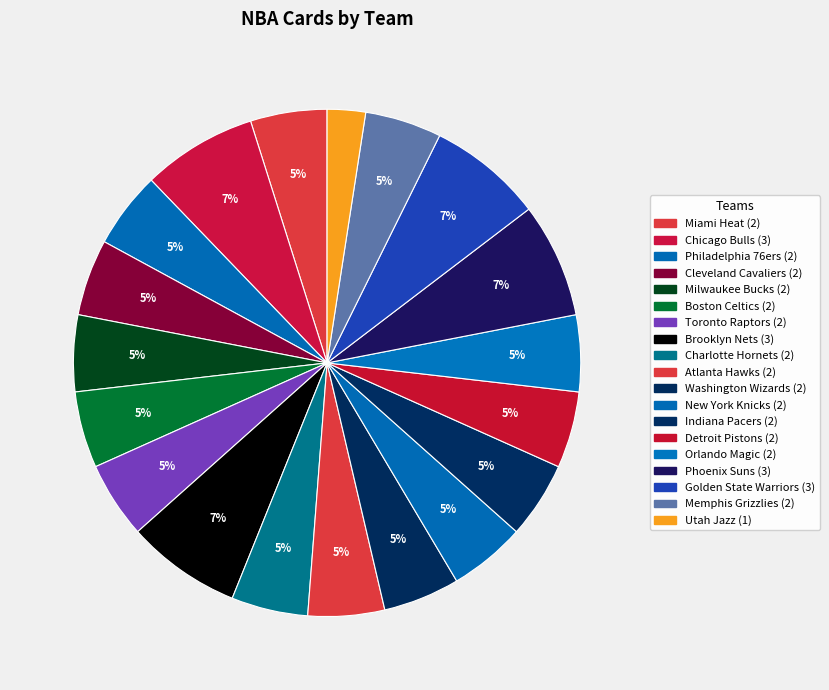

The Charlotte Hornets slice represents 1% of the pie. True or false?

False